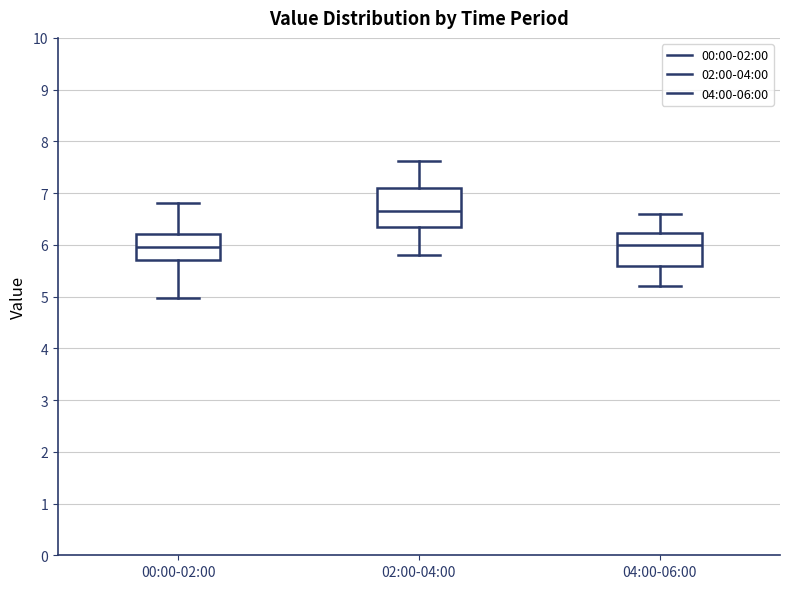

Reading left to right, read every box against the y-axis: the position of its median line, the range the box covers, and the ends of its whiskers. The values are not printed on the chart, so give them approximately, as read against the axis.

00:00-02:00: median 6.0, box 5.7 to 6.2, whiskers 5.0 to 6.8
02:00-04:00: median 6.7, box 6.4 to 7.1, whiskers 5.8 to 7.6
04:00-06:00: median 6.0, box 5.6 to 6.2, whiskers 5.2 to 6.6